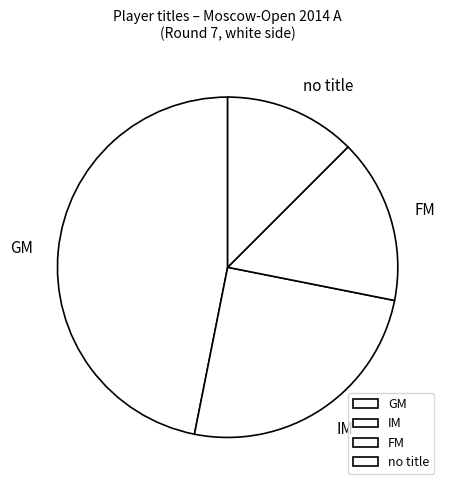

Which category has the smallest portion of the pie?

no title